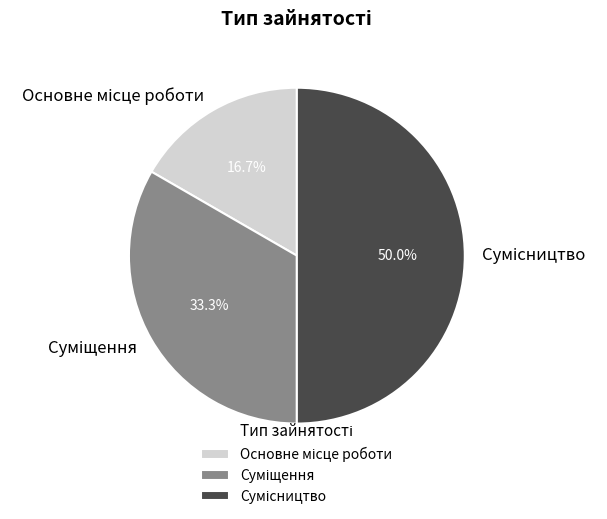

Rank the categories by value from lowest to highest.

Основне місце роботи, Суміщення, Сумісництво